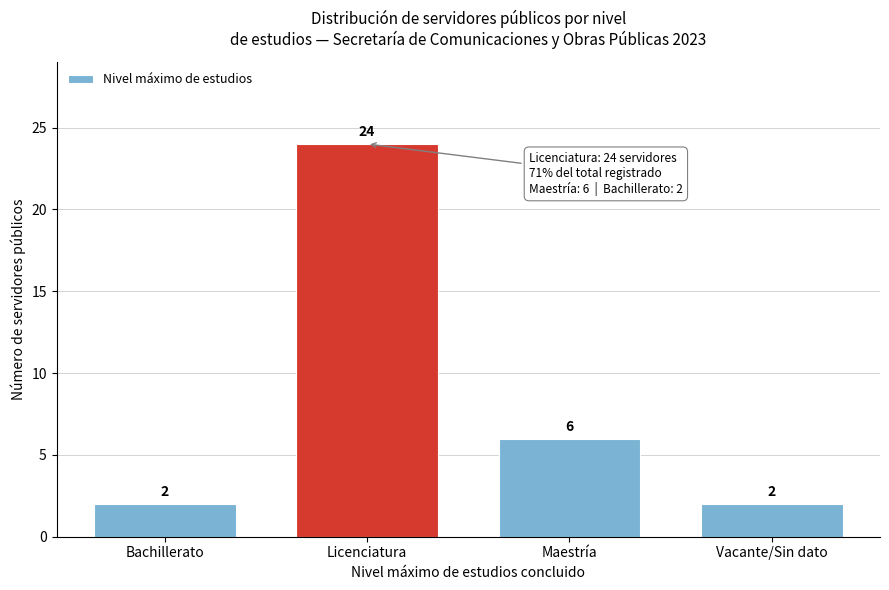

Reading right to left, list all the values displayed in this chart.

2	6	24	2